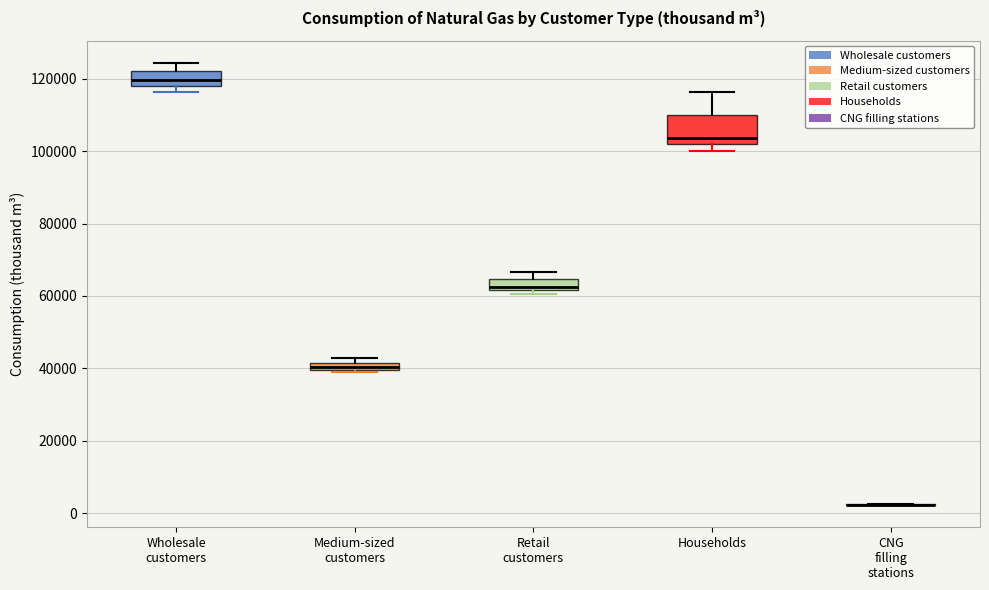

Where is the upper edge of the box for Medium-sized customers on the y-axis? The values are not printed on the chart, so give them approximately, as read against the axis.

42000